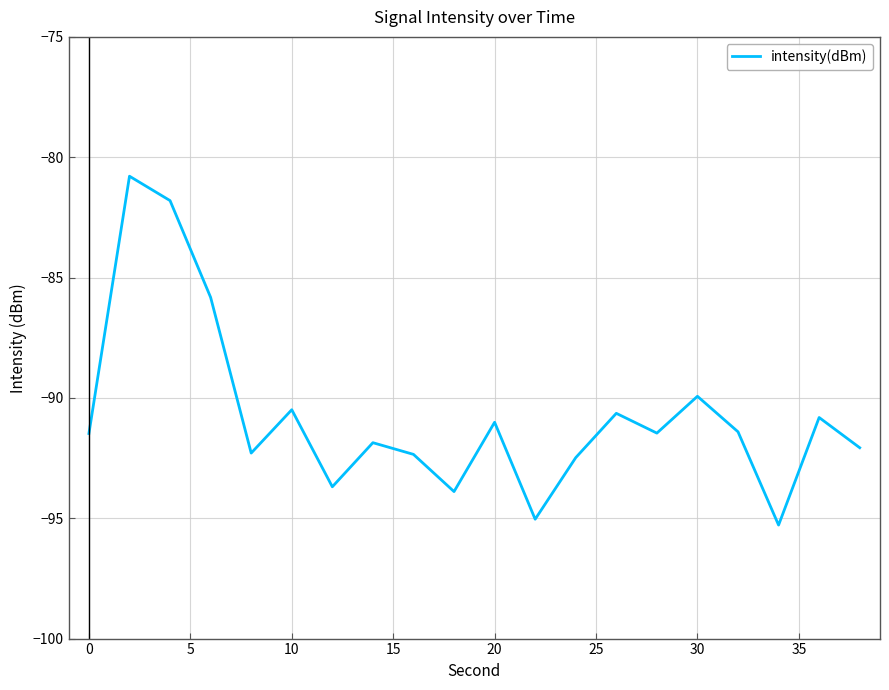

What is the maximum value shown in the chart?

-80.8